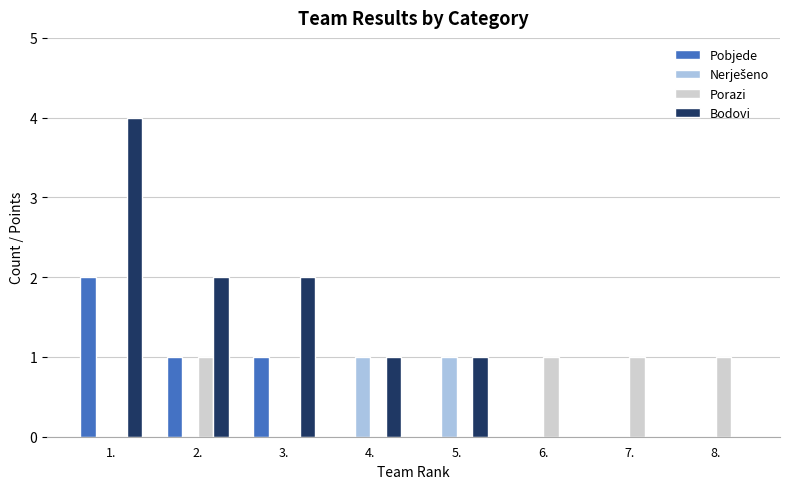

Which series has the largest total across all categories?

Bodovi